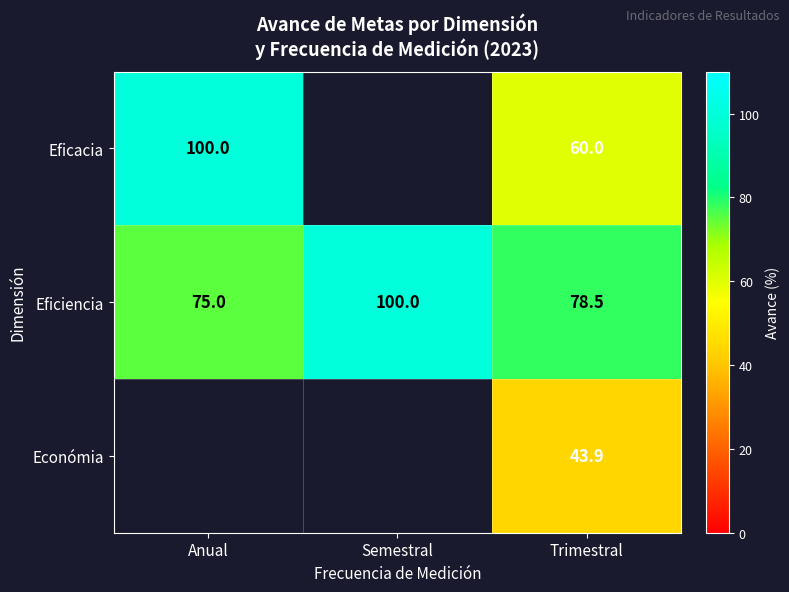

At which label does Eficiencia first exceed 78?

Semestral